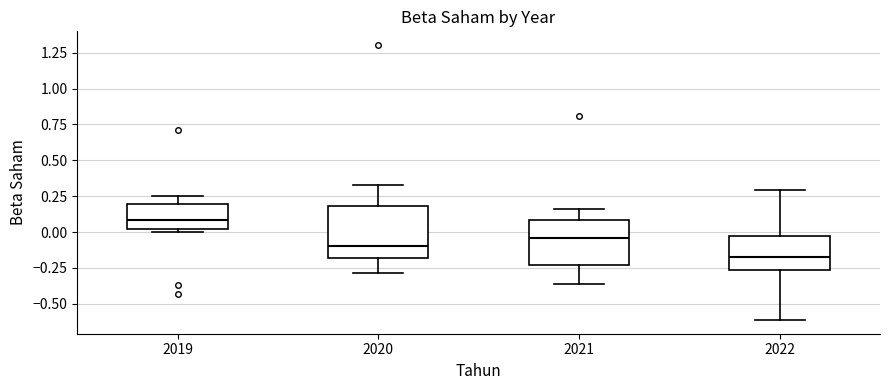

Reading left to right, read every box against the y-axis: the position of its median line, the range the box covers, and the ends of its whiskers. The values are not printed on the chart, so give them approximately, as read against the axis.

2019: median 0.10, box 0.00 to 0.20, whiskers 0.00 (just below the box's lower edge) to 0.25
2020: median -0.10, box -0.20 to 0.20, whiskers -0.30 to 0.35
2021: median -0.05, box -0.25 to 0.10, whiskers -0.35 to 0.15
2022: median -0.15, box -0.25 to -0.05, whiskers -0.60 to 0.30